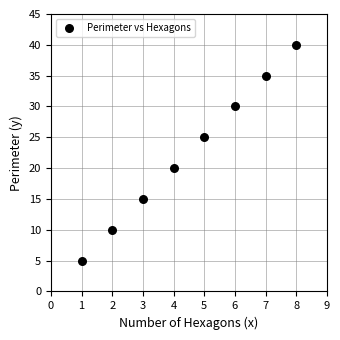

What Y value in the scatter plot is closest to 22?

20